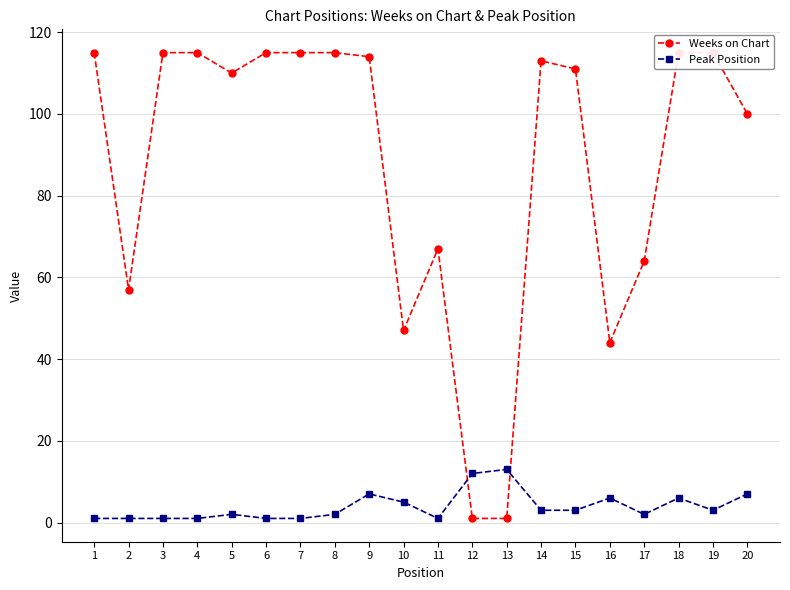

At which label does Peak Position reach its peak?

13